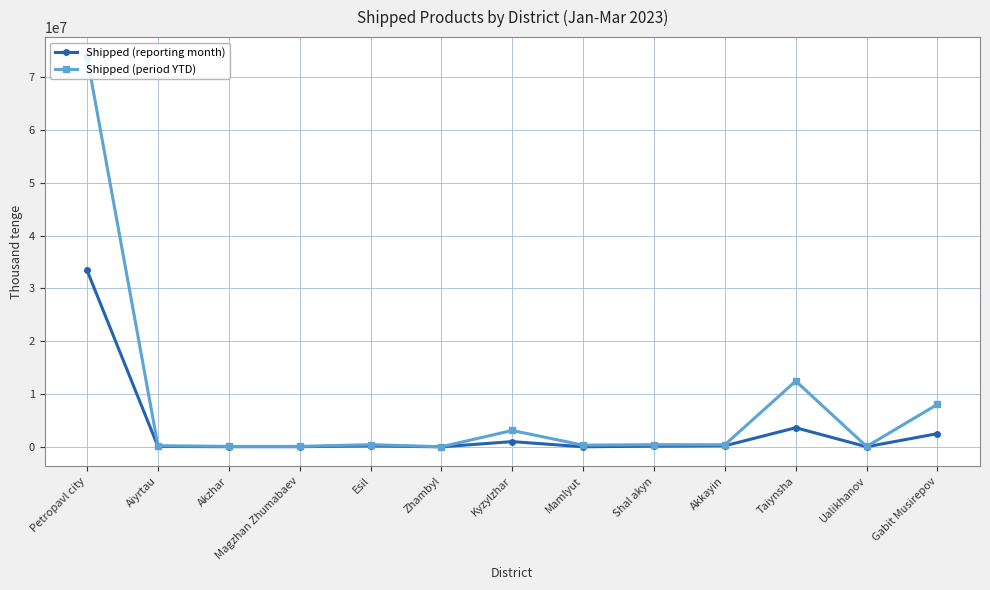

How many data points in Shipped (reporting month) are less than 137956?

6